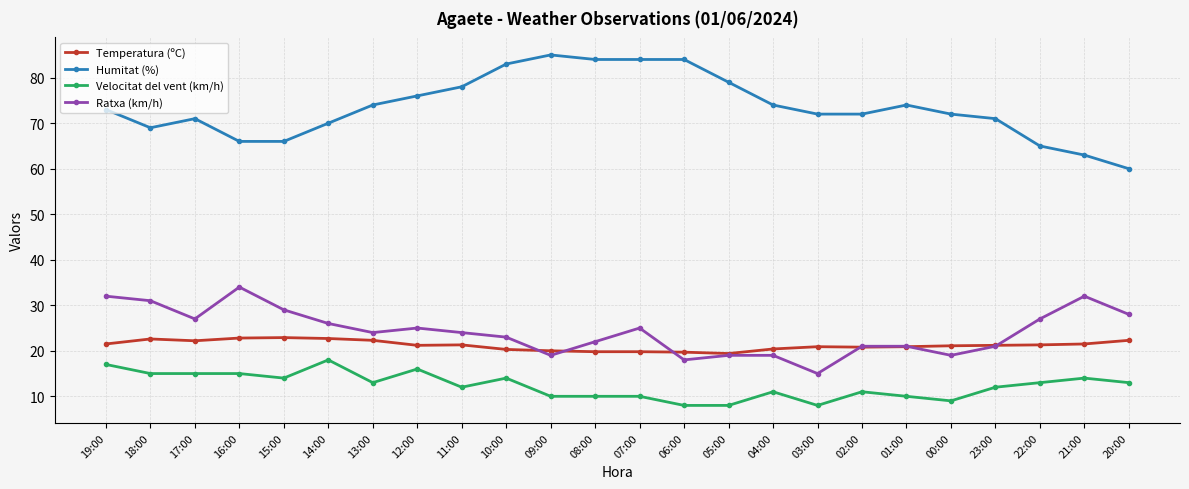

What is the total value across all series at 00:00?

121.1